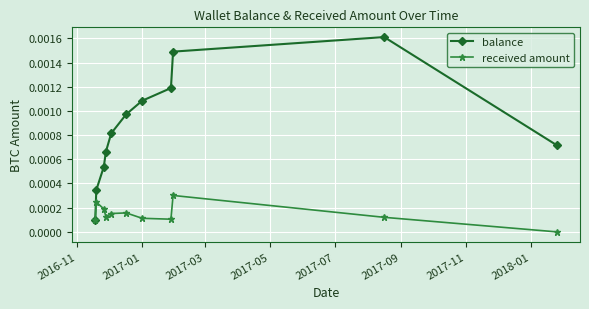

At how many categories does at least one series exceed 0?

11